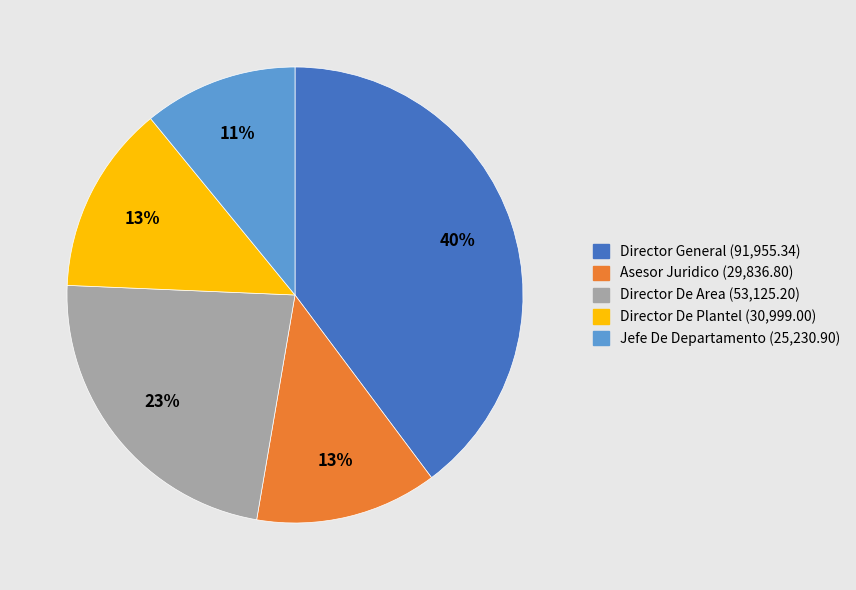

What is the ratio of the value at Director De Area to the value at Jefe De Departamento?

2.1